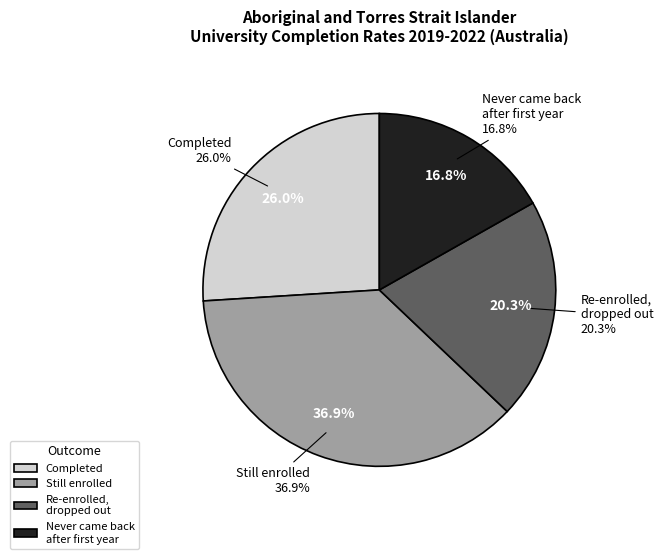

Combined, what portion of the pie is Completed (in any year) and Re-enrolled, but dropped out?

46.3%